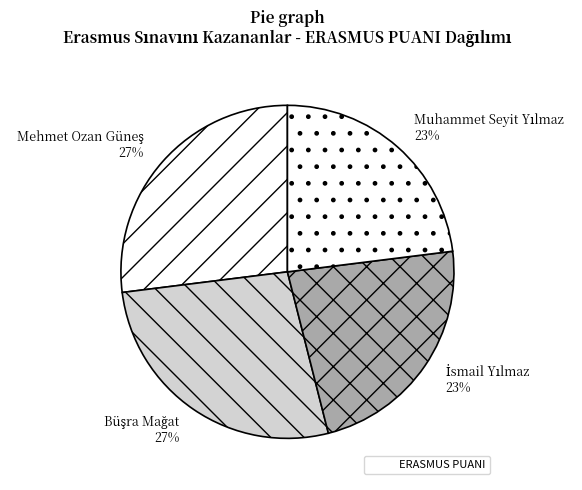

How many segments does this pie chart have?

4